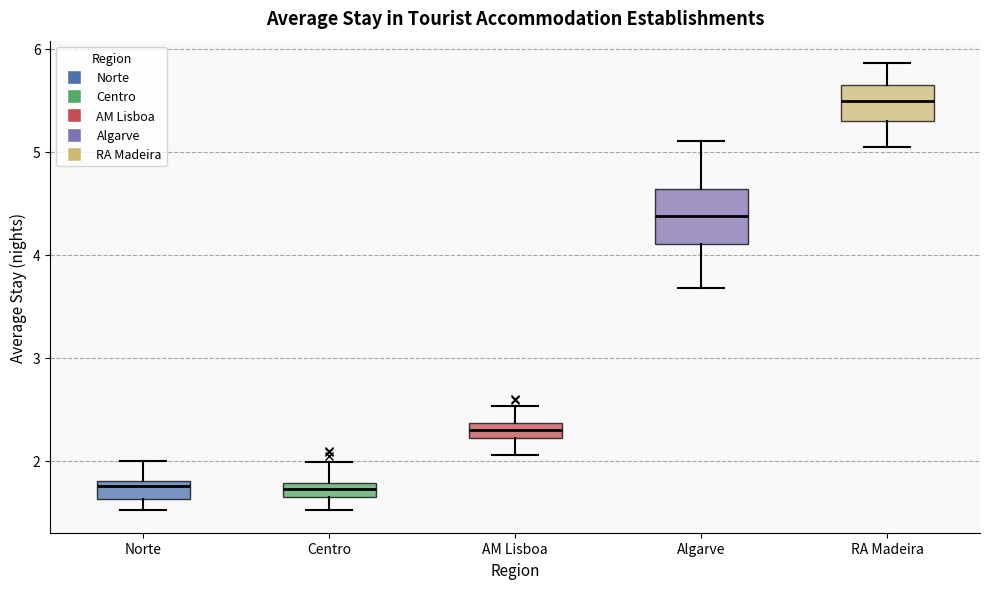

Which box is the tallest, from its lower edge to its upper edge?

Algarve